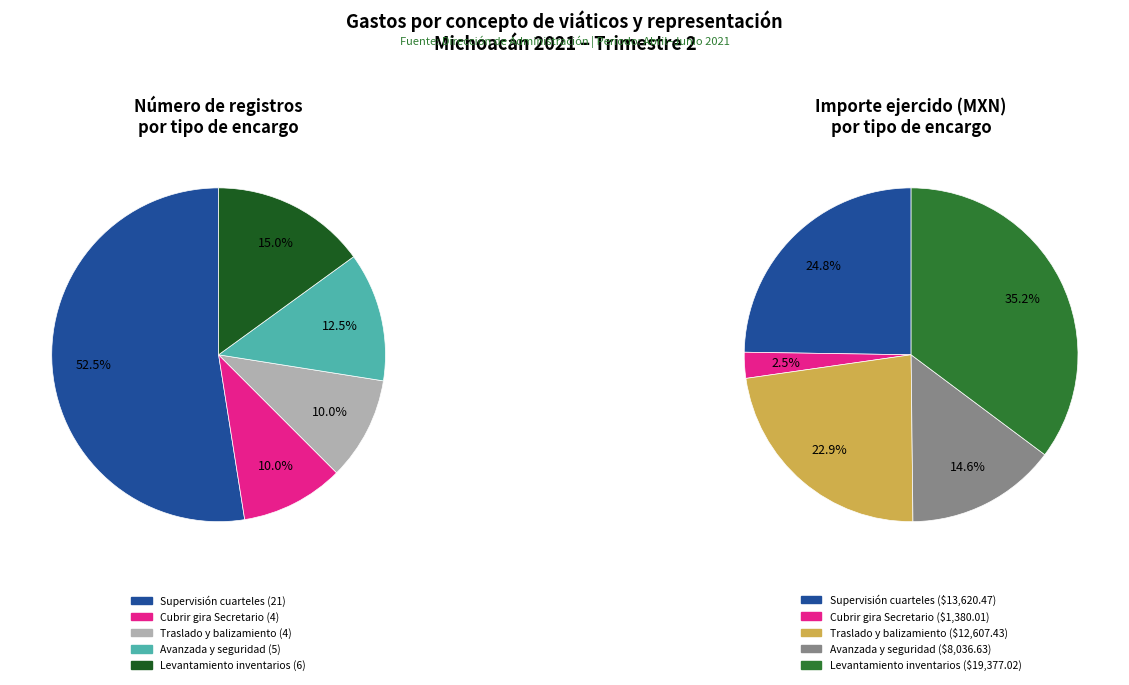

What is the largest slice in the pie chart?

Supervisión de cuarteles regionales